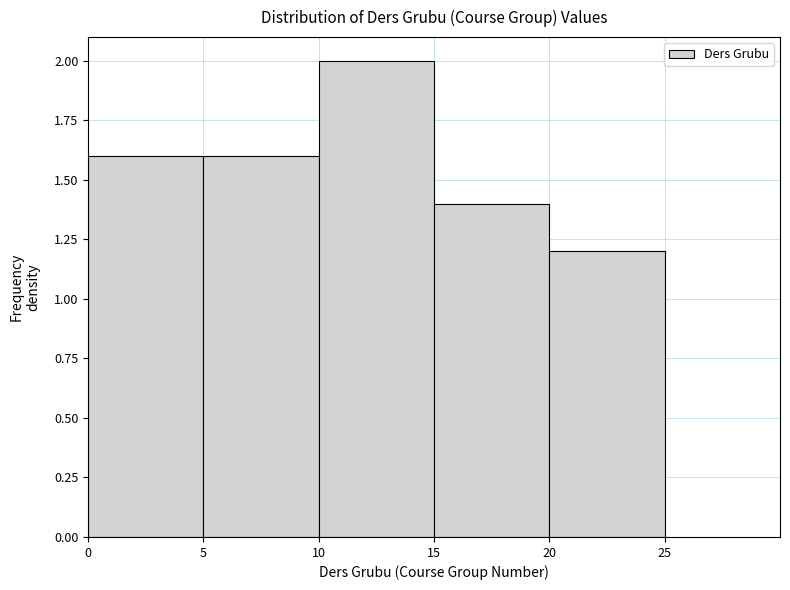

Reading left to right, transcribe this chart: for each bar, give the range it covers on the x-axis and its height. The values are not printed on the chart, so give them approximately, as read against the axis.

0 to 5: 1.6
5 to 10: 1.6
10 to 15: 2.0
15 to 20: 1.4
20 to 25: 1.2